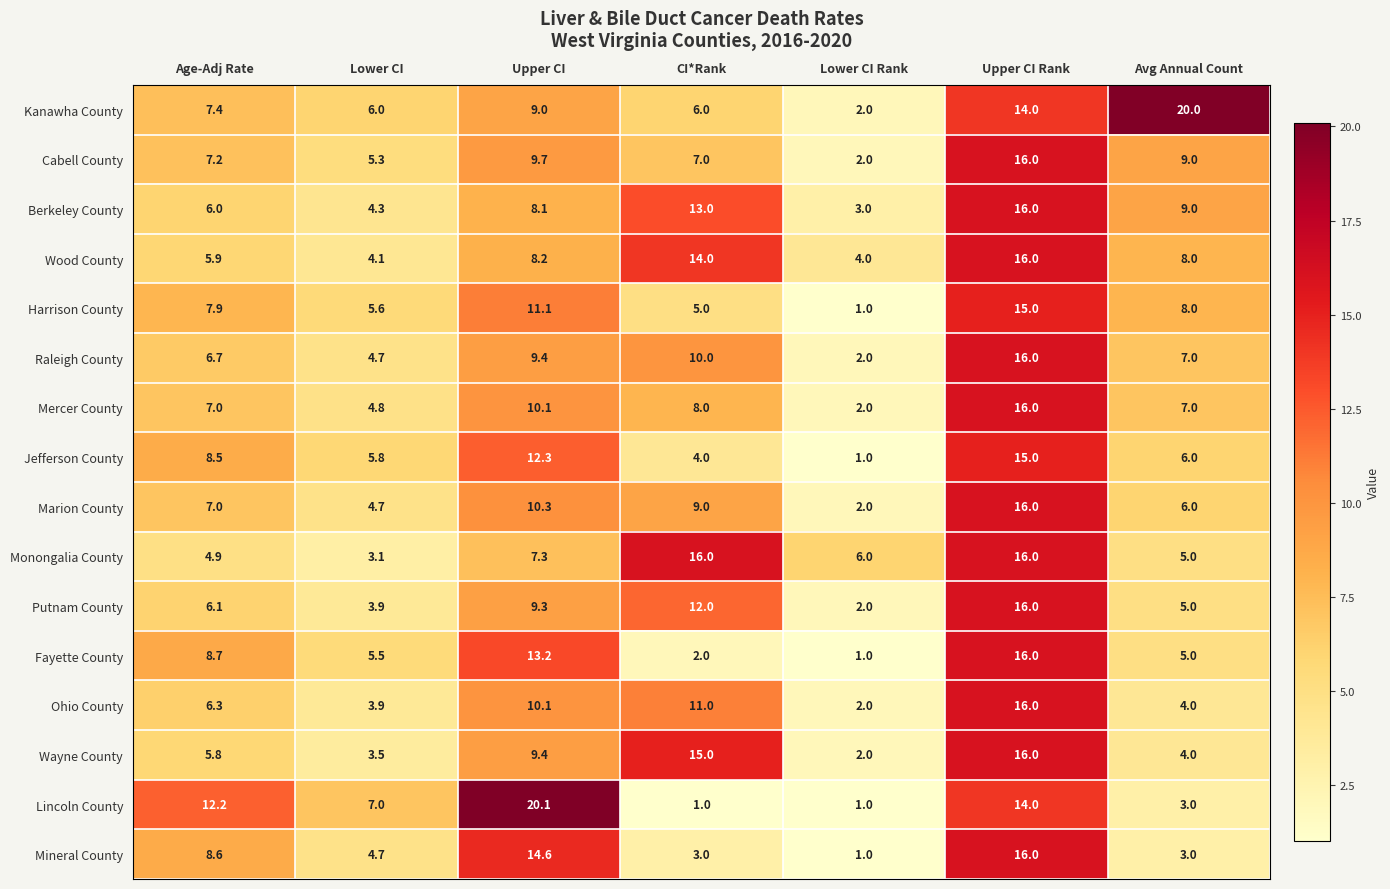

Which series has the largest range (max minus min)?

Lincoln County